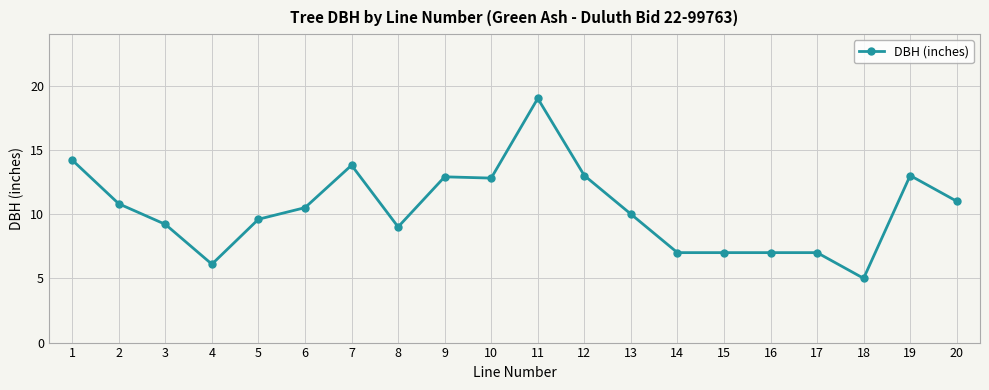

What is the value of the 14th point from the left?

7.0